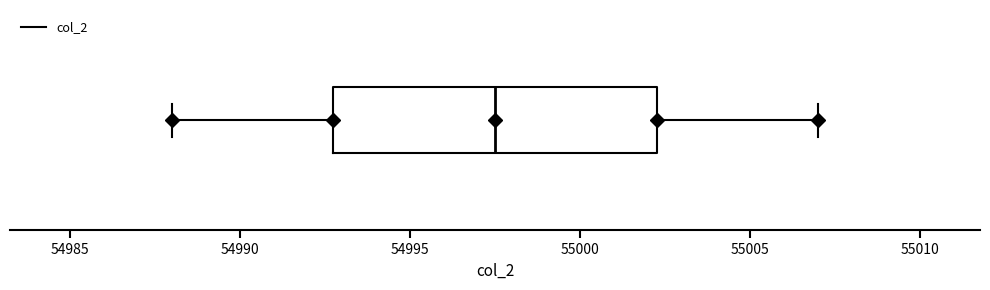

Where does the right whisker of the box end on the x-axis? The values are not printed on the chart, so give them approximately, as read against the axis.

55007.0